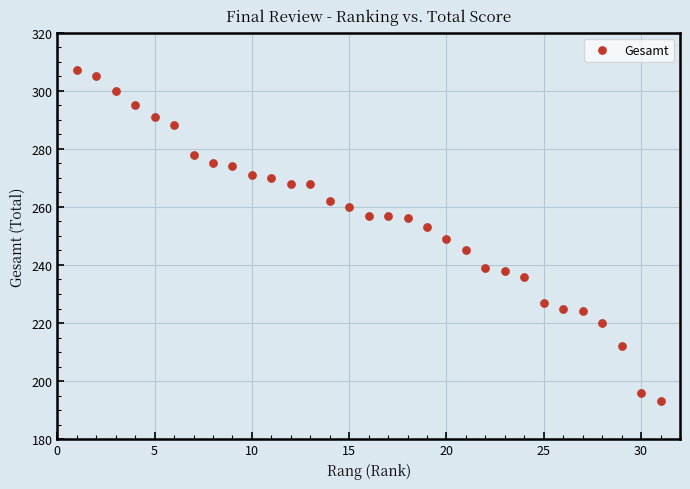

What is the range of Y values (max minus min)?

114